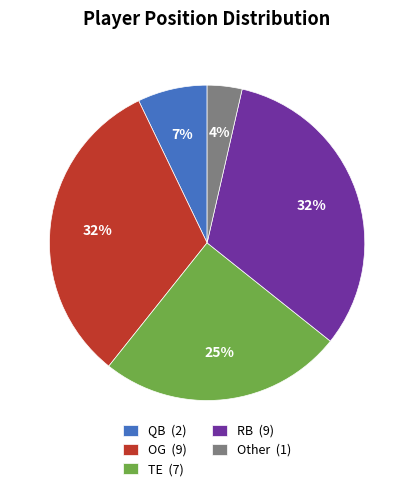

The OG slice represents 47% of the pie. True or false?

False